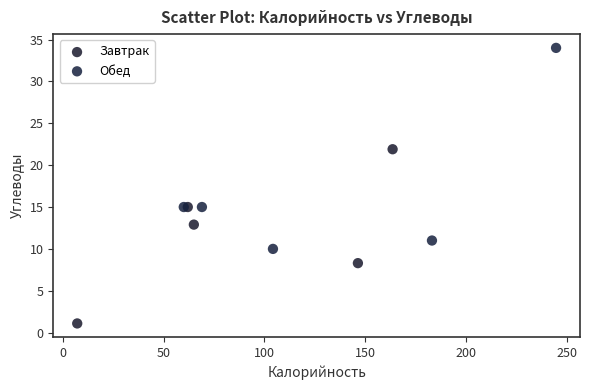

What are all the series names shown in the legend?

Завтрак, Обед